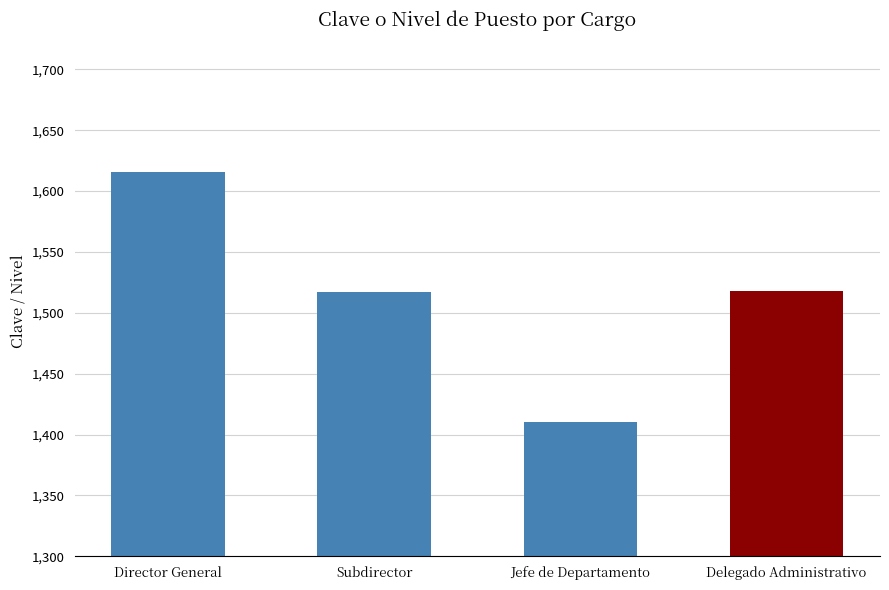

Which label corresponds to the smallest value in the chart?

Jefe de Departamento